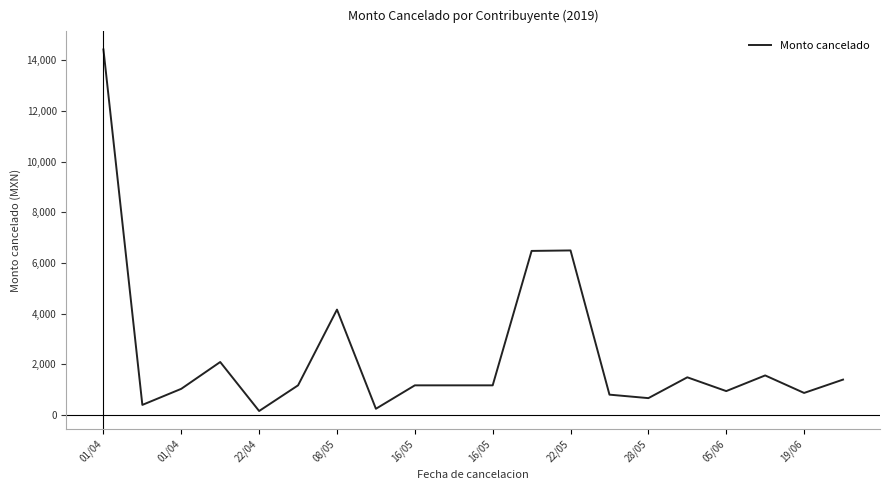

What is the sum of all values?

47776.8